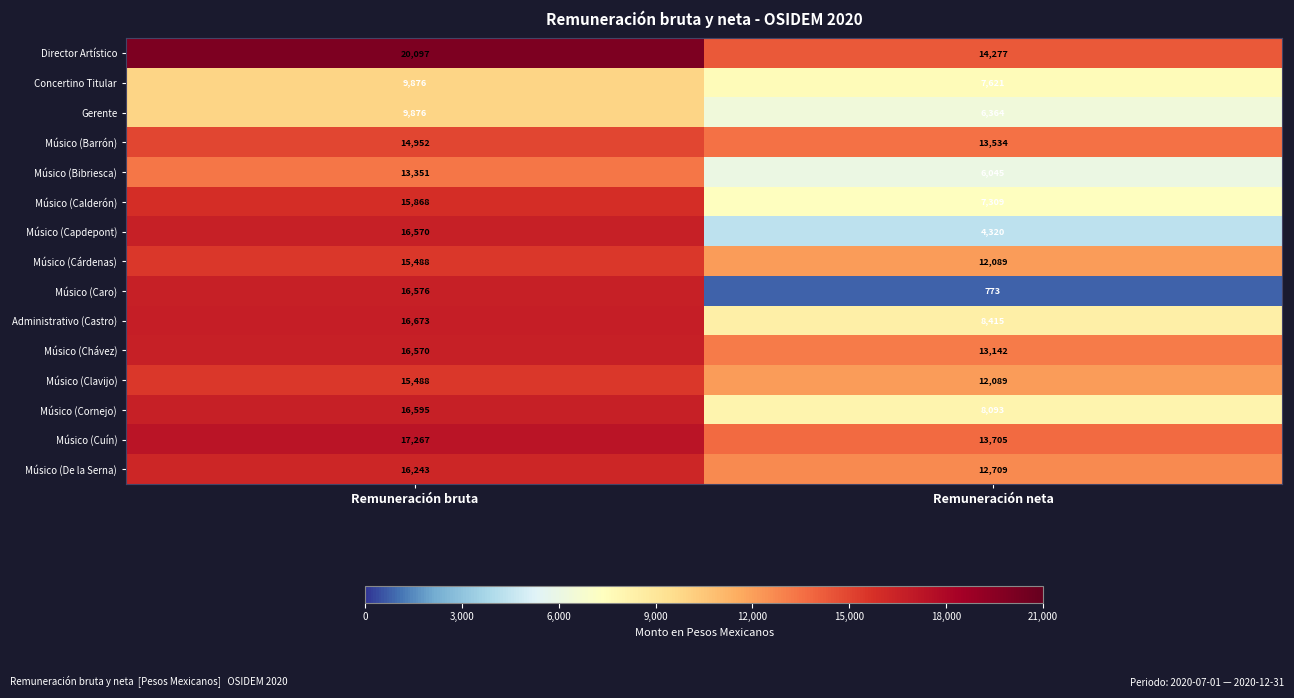

What is the difference between the Músico (Cornejo) values at Remuneración bruta and Remuneración neta?

8502